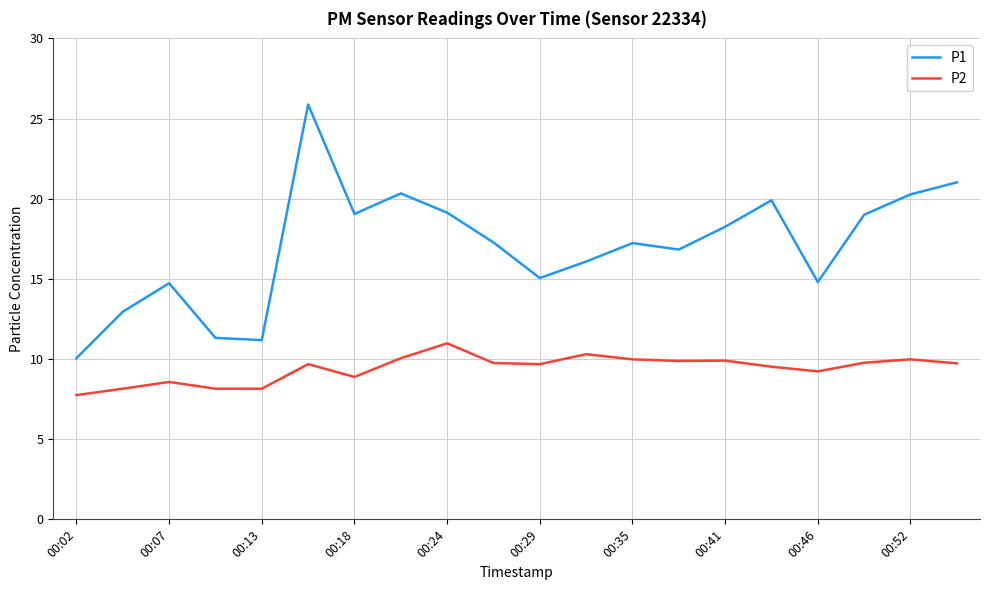

How many lines are shown in the chart?

2